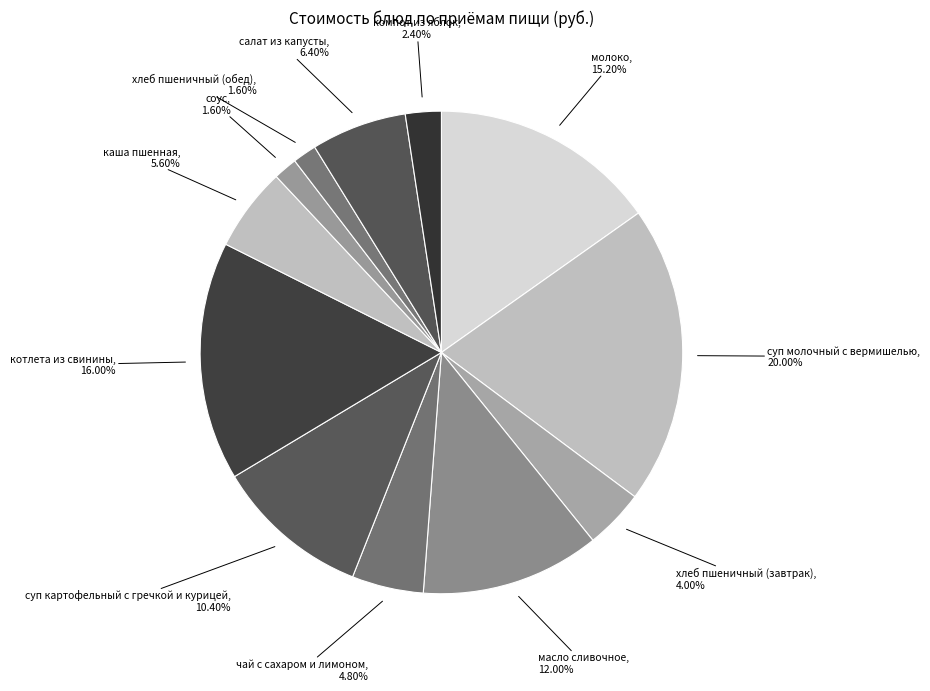

To the nearest percent, what is the difference between the котлета из свинины and хлеб пшеничный (обед) slice percentages?

14%